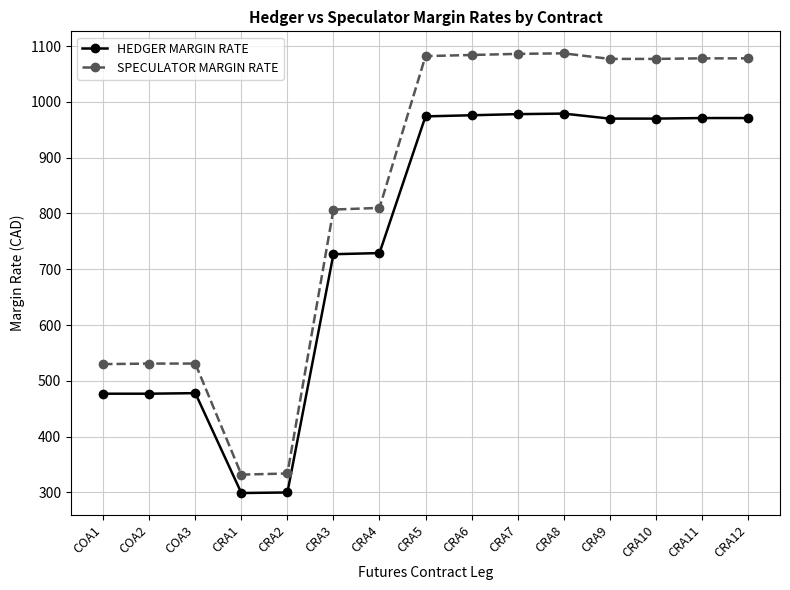

True or false: HEDGER MARGIN RATE and SPECULATOR MARGIN RATE cross at least once.

False